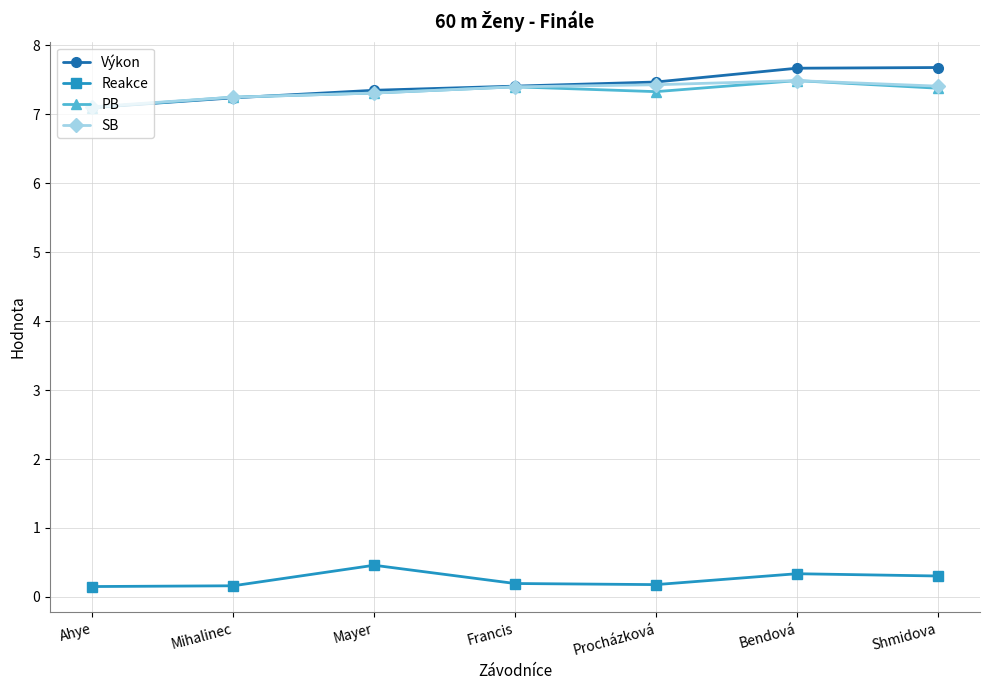

What is the difference between the second highest and minimum values in the Reakce series?

0.2